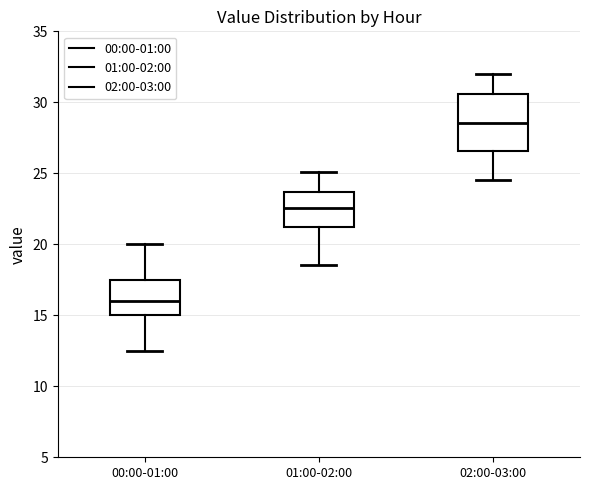

Comparing the boxes themselves (not the whiskers), which one is the tallest?

02:00-03:00